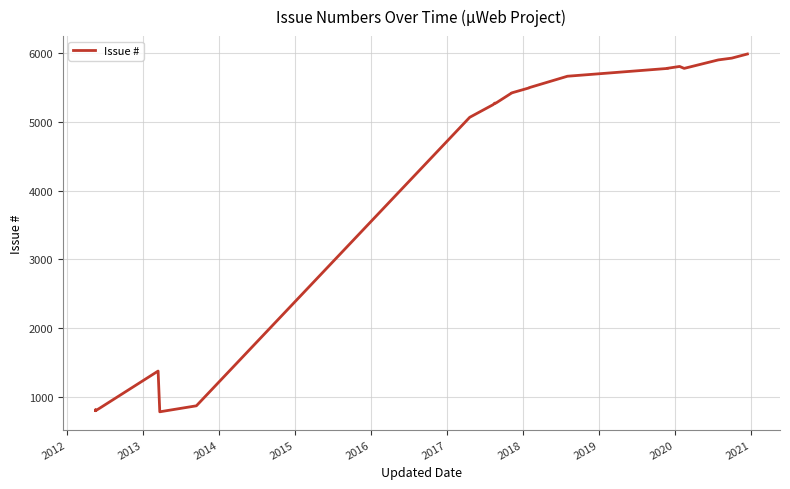

How many values exceed 5272?

13